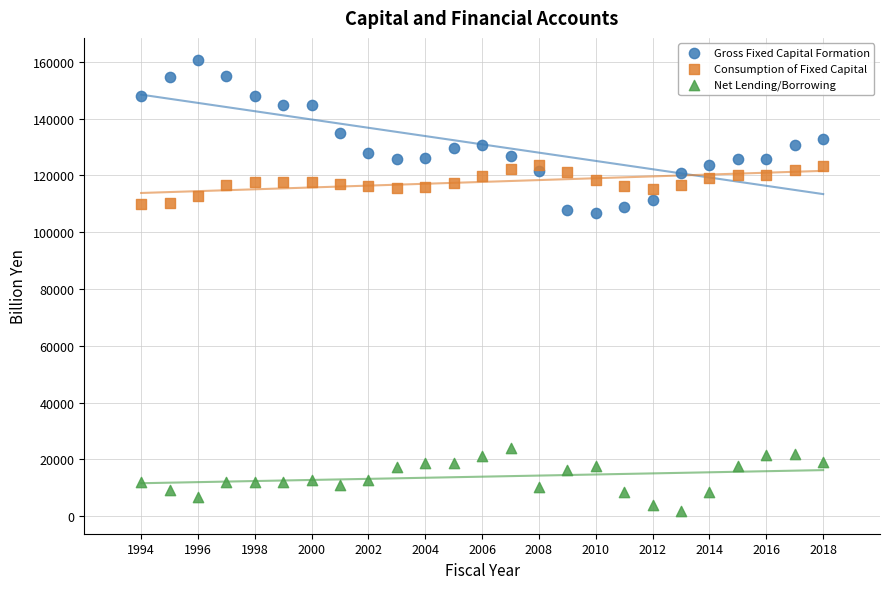

Which series reaches the maximum Y coordinate?

Gross Fixed Capital Formation